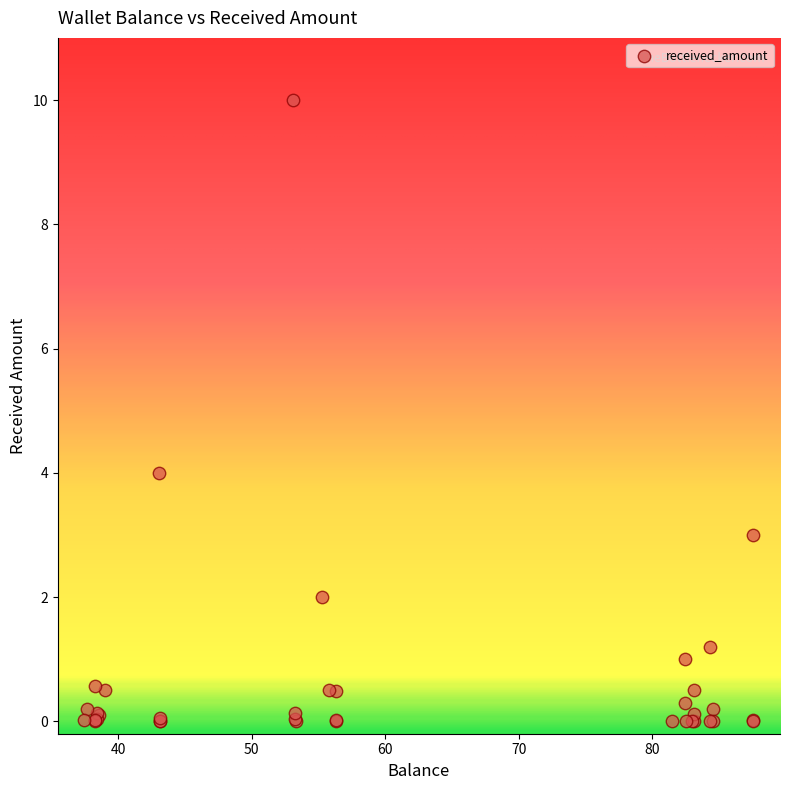

What Y value in the scatter plot is closest to 5?

4.0